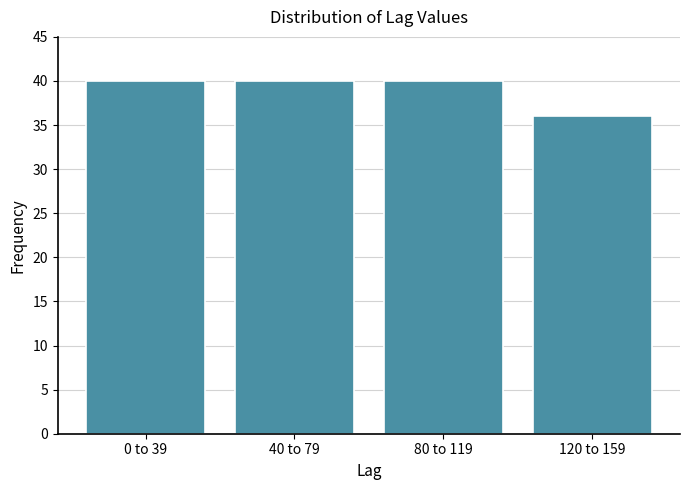

Reading left to right, list all the values displayed in this chart.

40	40	40	36